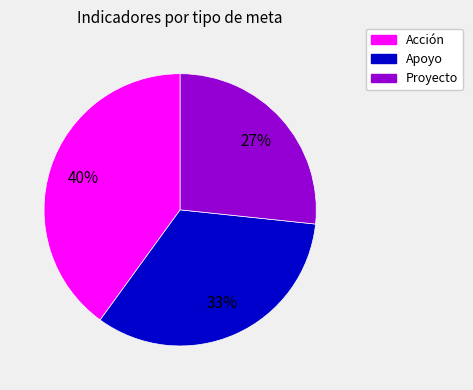

Which has a higher value, Acción or Apoyo?

Acción